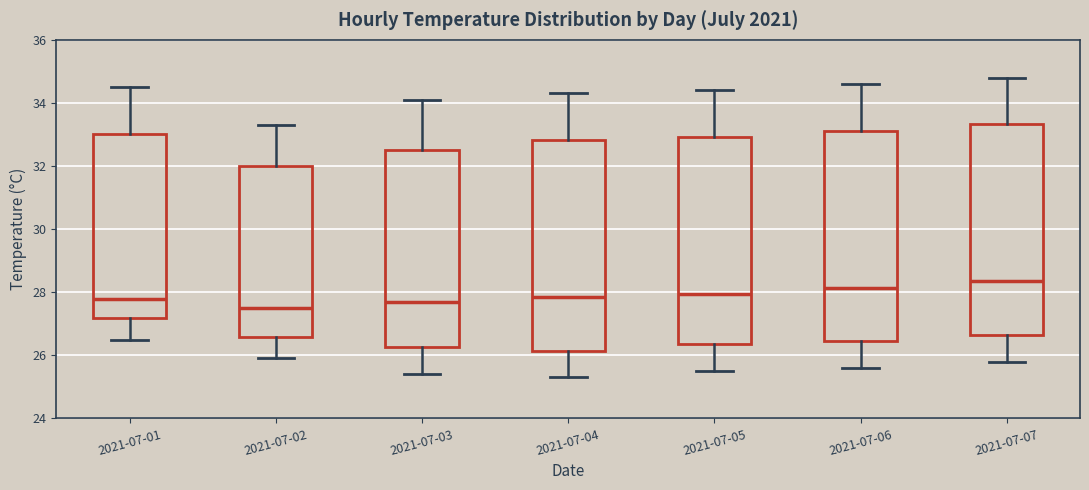

Reading left to right, transcribe this box plot: for each box, give where its median line is, the range the box spans, and where its two whiskers end, as read against the y-axis. The values are not printed on the chart, so give them approximately, as read against the axis.

2021-07-01: median 27.8, box 27.2 to 33.0, whiskers 26.6 to 34.6
2021-07-02: median 27.6, box 26.6 to 32.0, whiskers 26.0 to 33.4
2021-07-03: median 27.8, box 26.2 to 32.6, whiskers 25.4 to 34.2
2021-07-04: median 27.8, box 26.2 to 32.8, whiskers 25.4 to 34.4
2021-07-05: median 28.0, box 26.4 to 33.0, whiskers 25.6 to 34.4
2021-07-06: median 28.2, box 26.4 to 33.2, whiskers 25.6 to 34.6
2021-07-07: median 28.4, box 26.6 to 33.4, whiskers 25.8 to 34.8